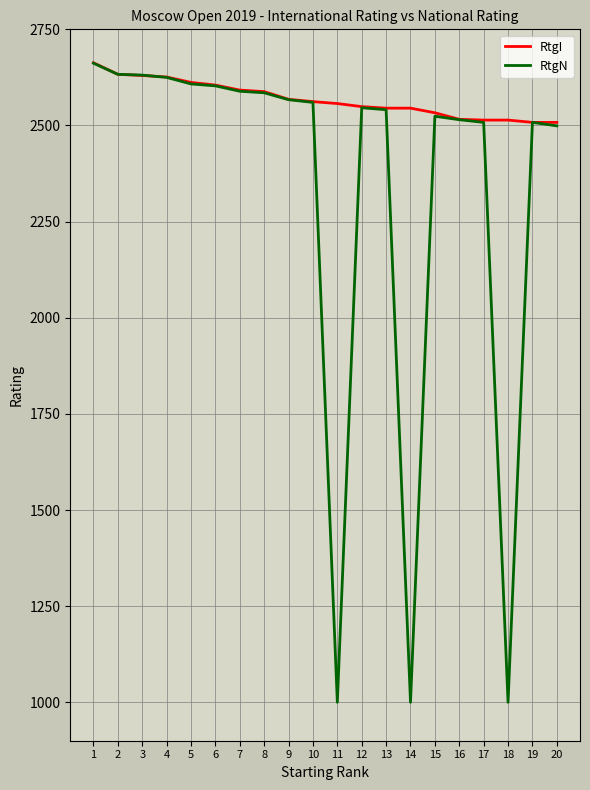

Which series changed the most between 5 and 15?

RtgN